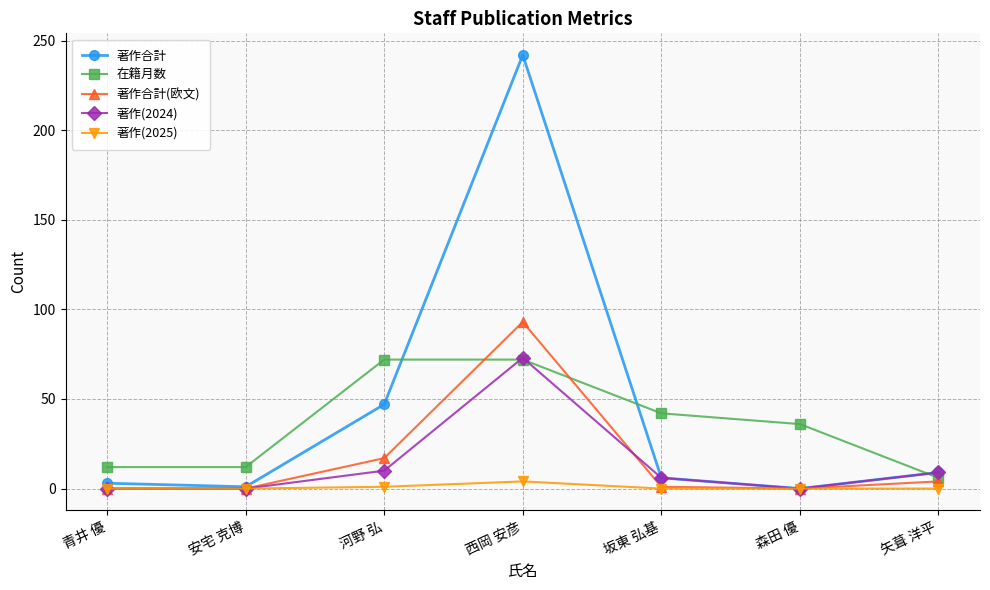

What is the label of the 3rd point from the left?

河野 弘